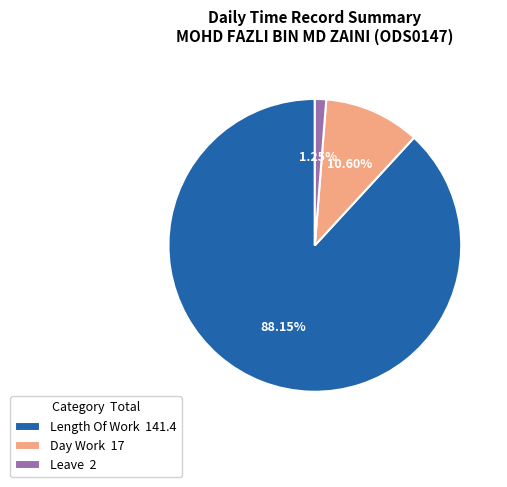

Do Length Of Work 141.4 and Leave 2 together represent more than half of the pie?

Yes